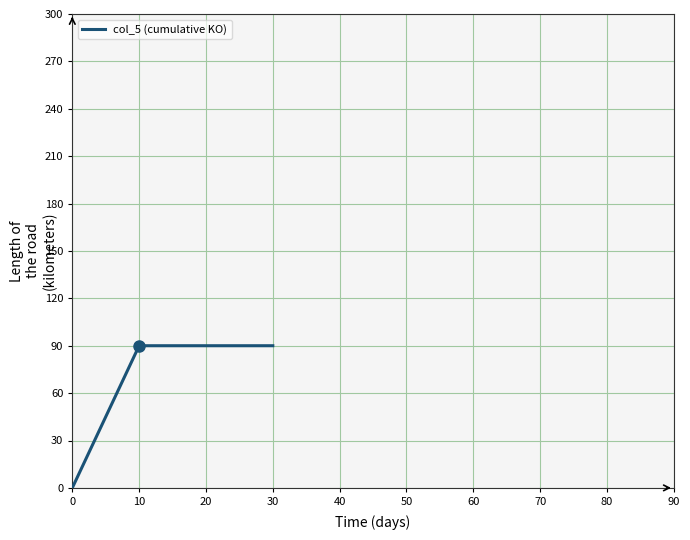

What is the difference between the maximum and minimum values?

90